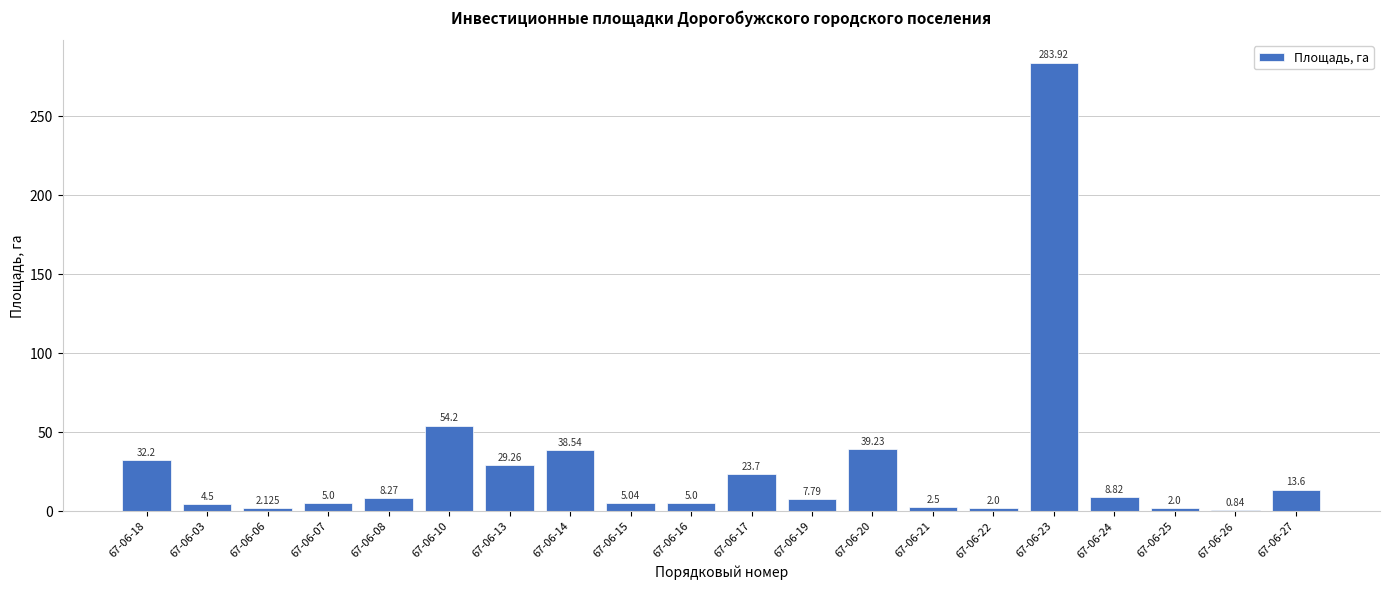

Count the number of data series in this chart.

1